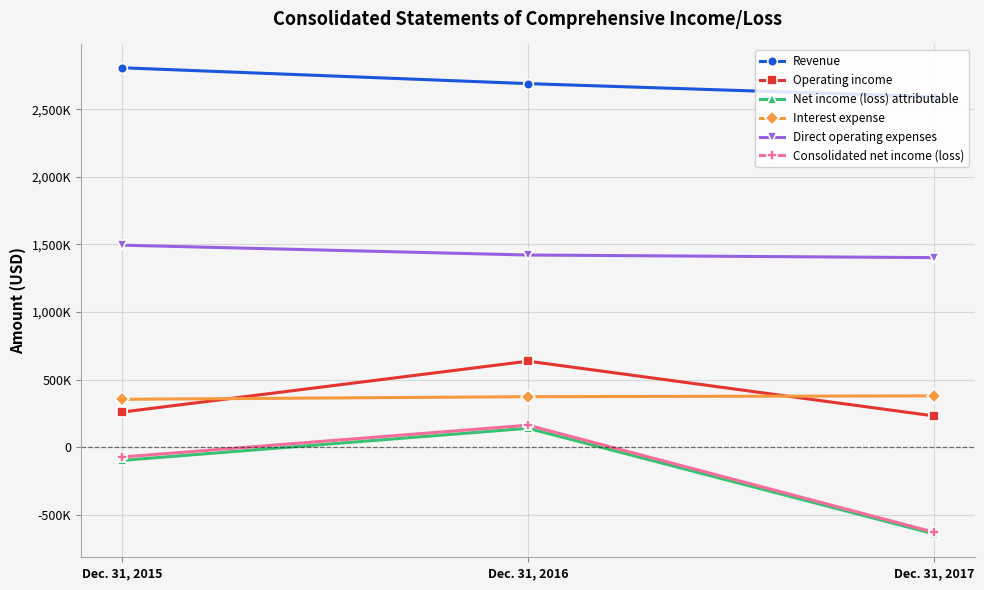

At how many categories does at least one series exceed 1540961?

3